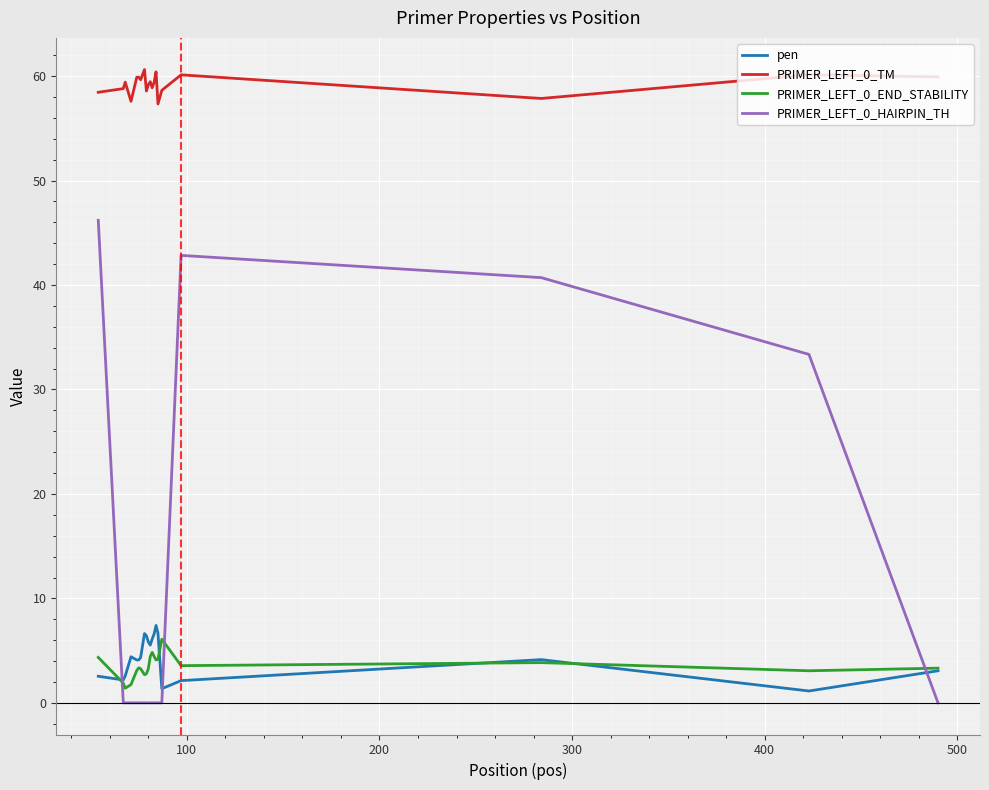

What is the average value of the PRIMER_LEFT_0_END_STABILITY series?

3.5